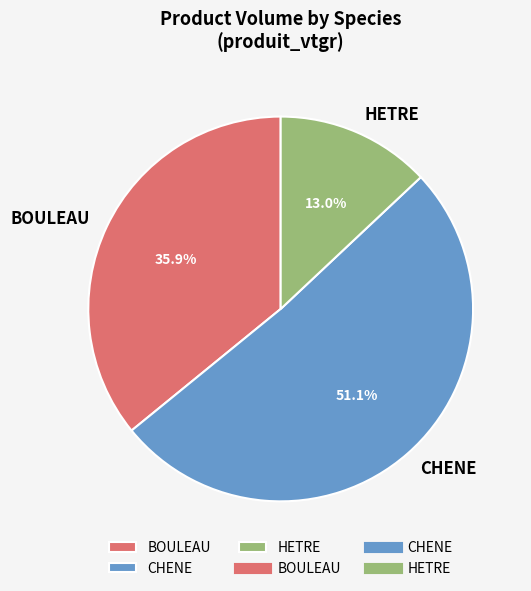

To the nearest percent, what percentage of the pie is CHENE?

51%